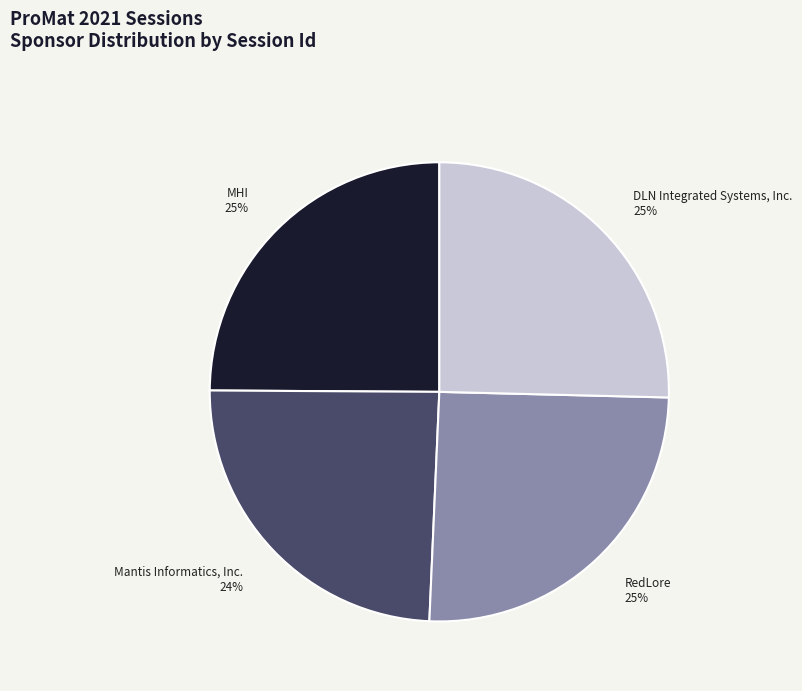

Is there any slice that represents more than half of the pie?

No